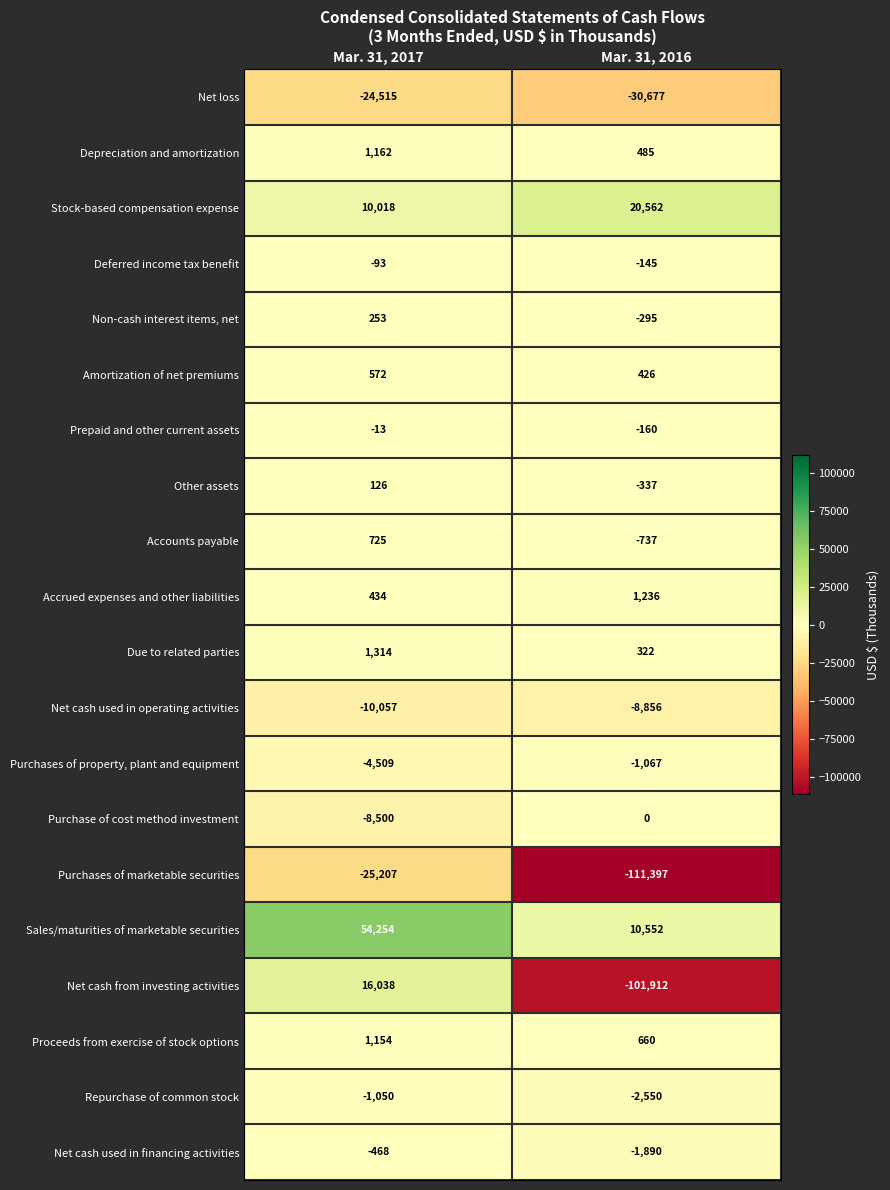

The Non-cash interest items, net series shows 253 at Mar. 31, 2017. True or false?

True